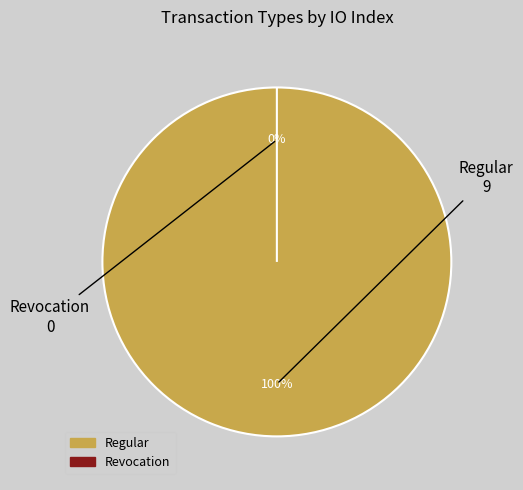

Is there a majority slice in this chart?

Yes